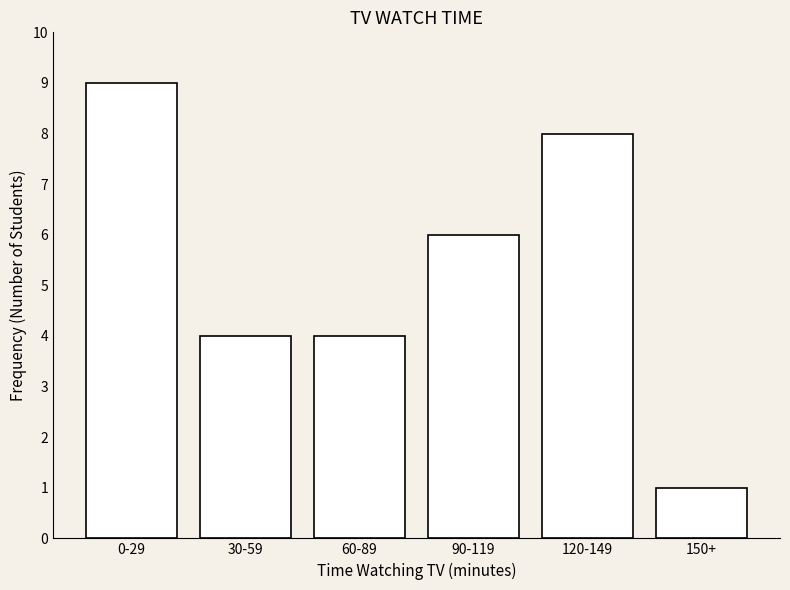

Reading left to right, what are all the values shown in this chart?

0-29=9	30-59=4	60-89=4	90-119=6	120-149=8	150+=1